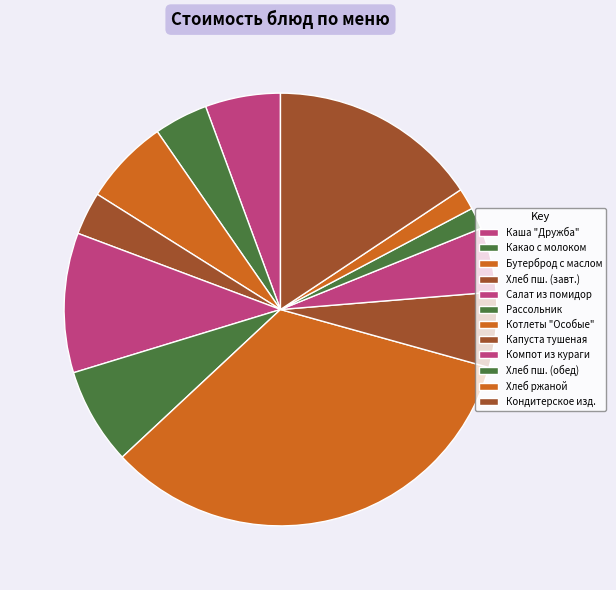

How many slices are in this pie chart?

12